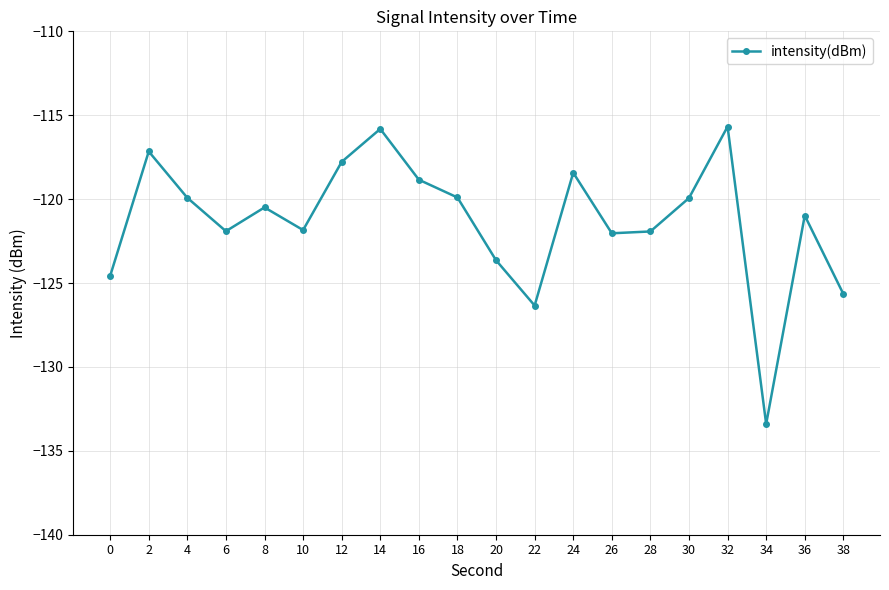

Count the number of data series in this chart.

1